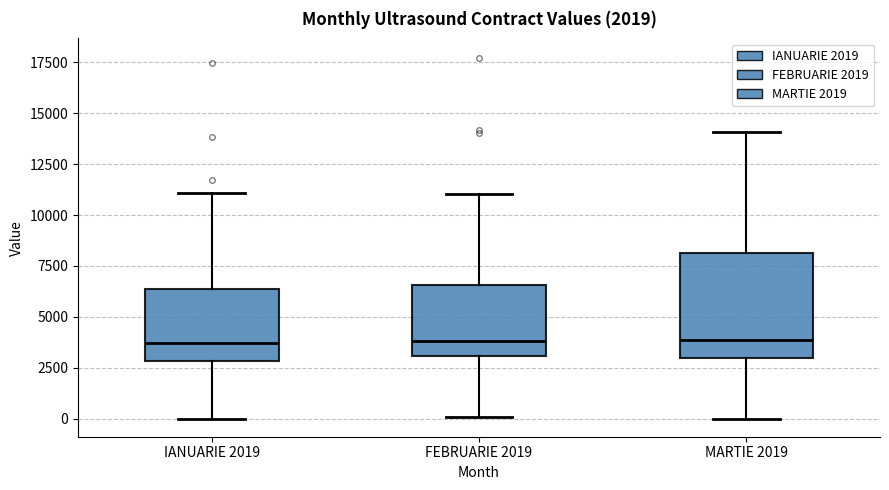

Comparing the boxes themselves (not the whiskers), which one is the tallest?

MARTIE 2019